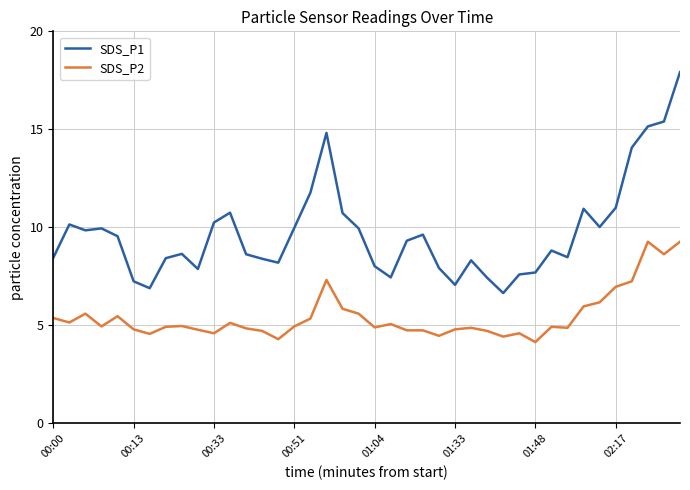

What is the lowest value of the SDS_P2 series?

4.2